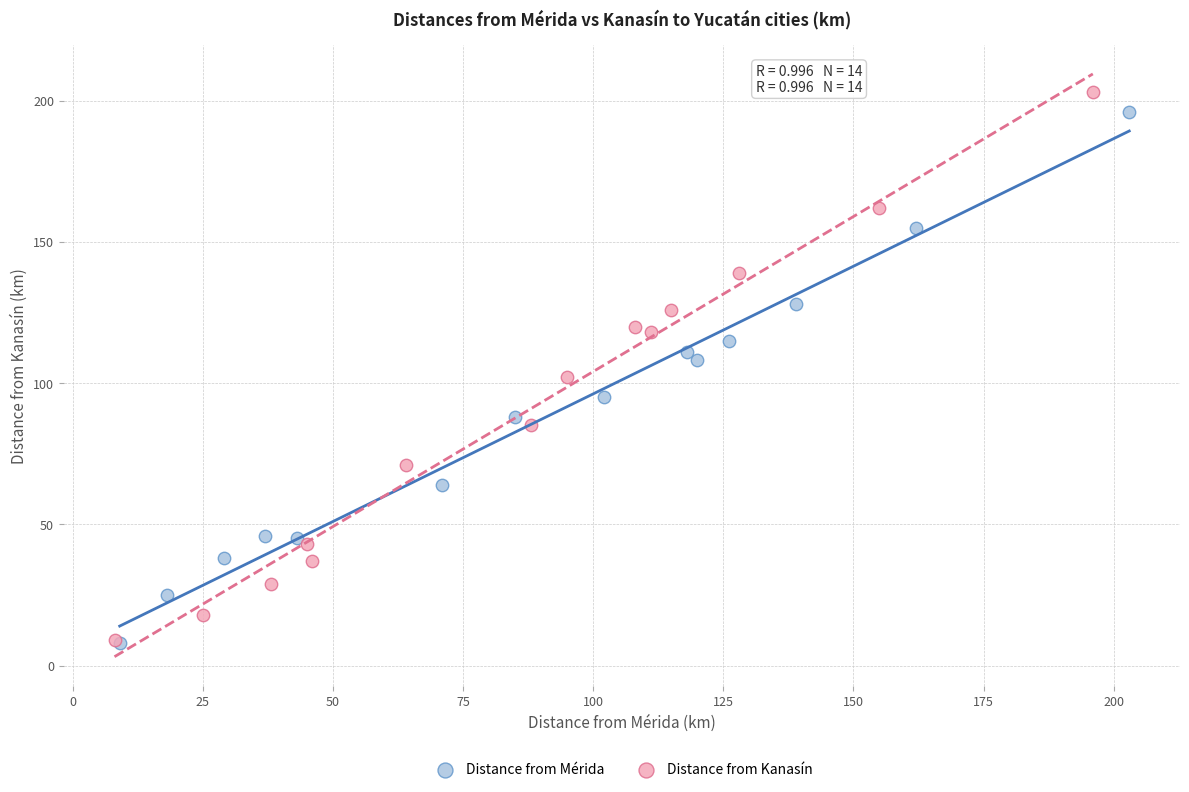

Which series reaches the maximum Y coordinate?

Distance from Kanasín